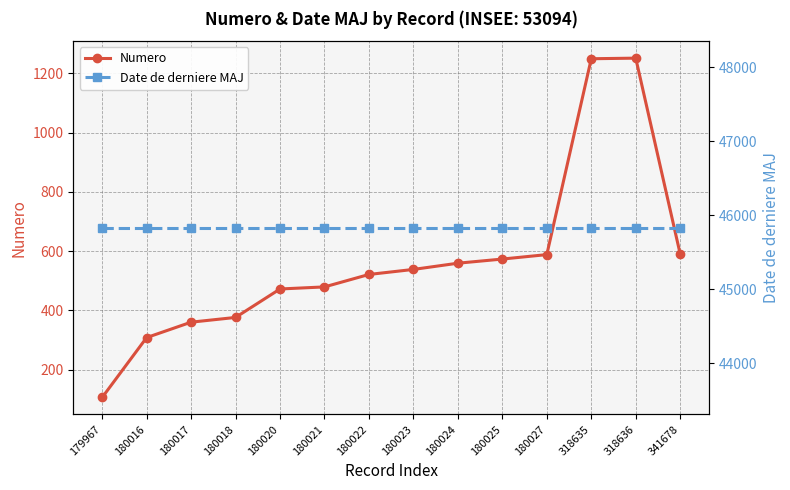

Which category has the highest value across all series?

179967